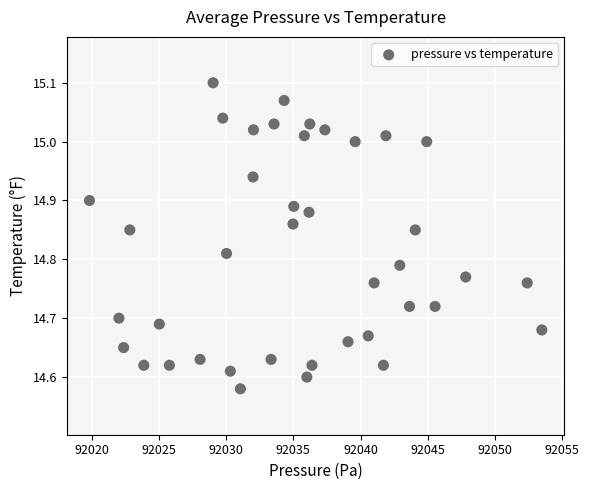

What is the range of X values (max minus min)?

33.6